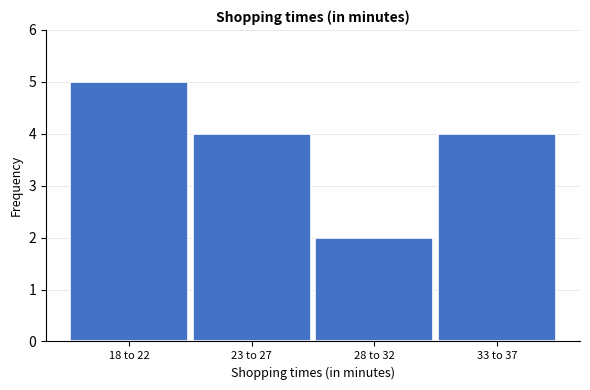

Reading right to left, transcribe all the data shown in this chart.

33 to 37=4	28 to 32=2	23 to 27=4	18 to 22=5